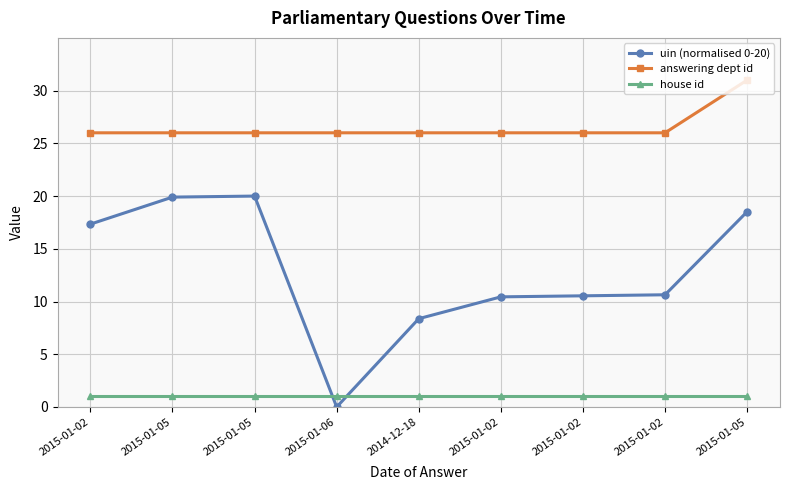

What is the sum of the answering dept id values at 2015-01-05 and 2015-01-02?

52.0